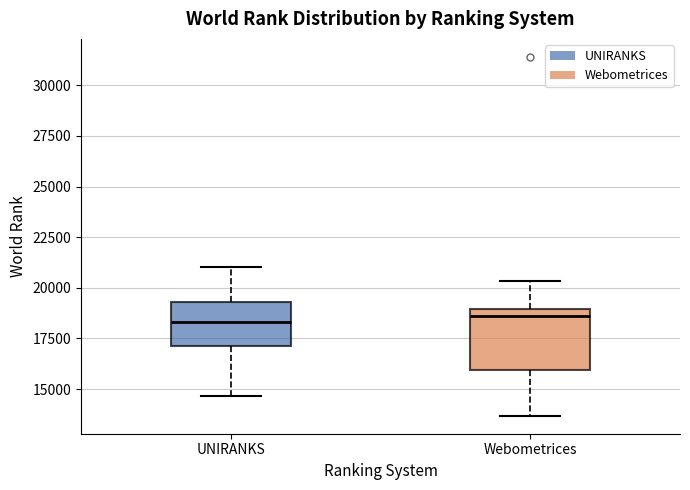

Reading left to right, read every box against the y-axis: the position of its median line, the range the box covers, and the ends of its whiskers. The values are not printed on the chart, so give them approximately, as read against the axis.

UNIRANKS: median 18500, box 17000 to 19500, whiskers 14500 to 21000
Webometrices: median 18500, box 16000 to 19000, whiskers 13500 to 20500